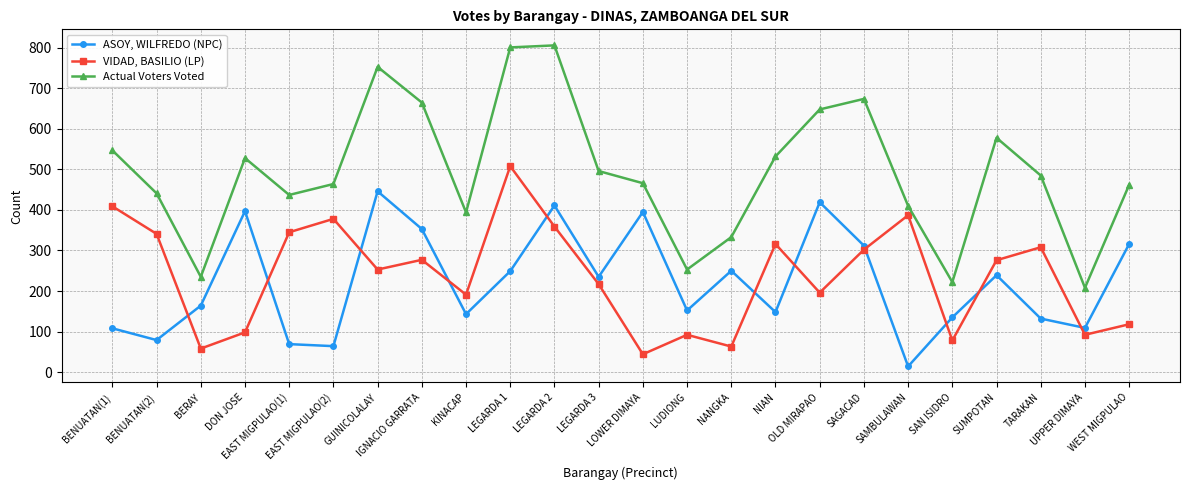

True or false: ASOY, WILFREDO (NPC) has a value of 63 at BENUATAN(1).

False